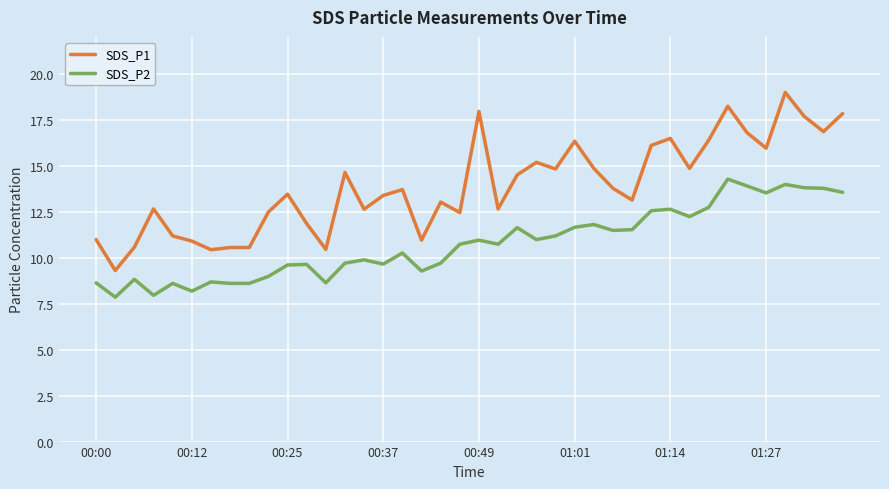

What is the minimum value for SDS_P1?

9.3